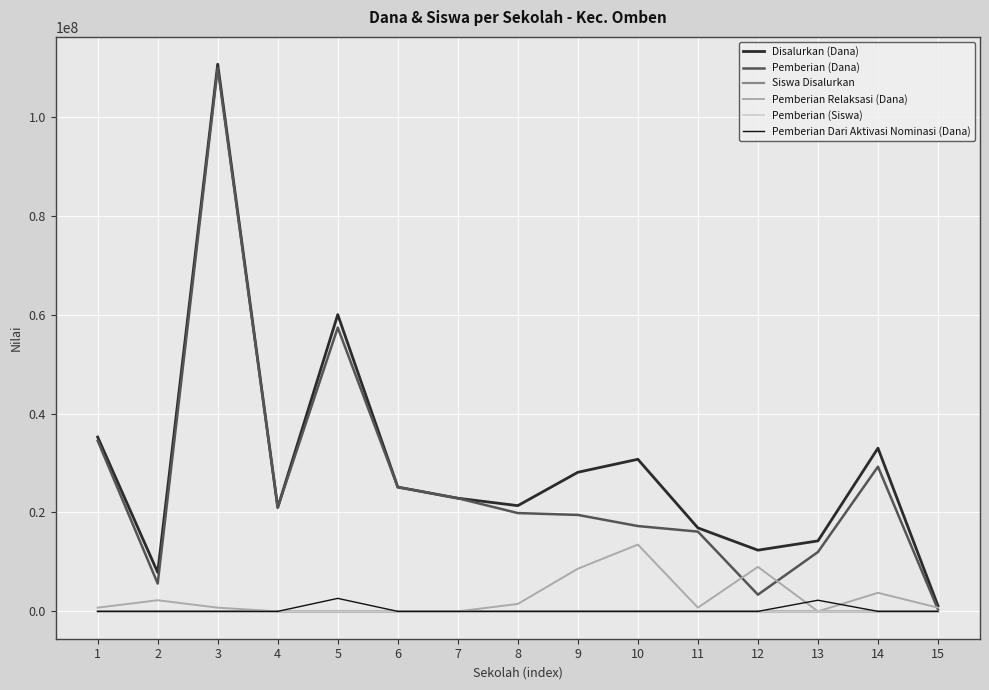

What is the highest value of the Disalurkan (Dana) series?

110625000